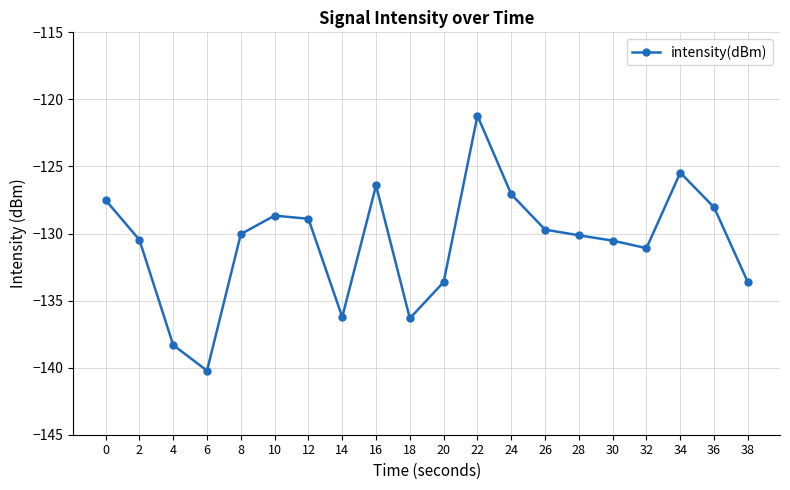

At which category does the chart reach its minimum across all series?

6